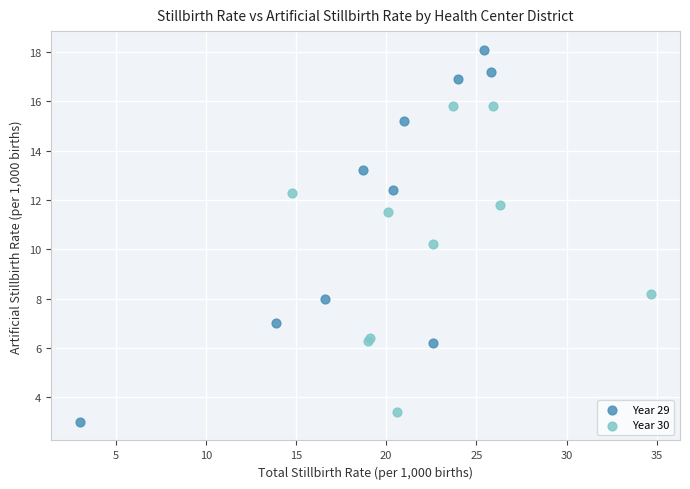

What are all the series names shown in the legend?

Year 29, Year 30